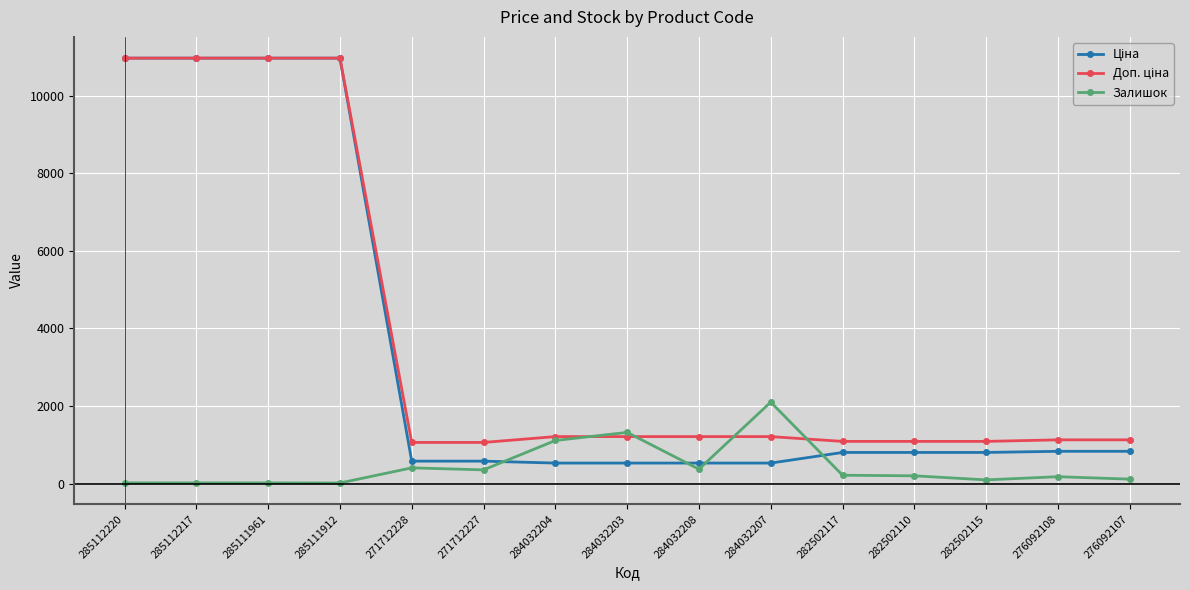

What is the greatest value displayed?

10964.4